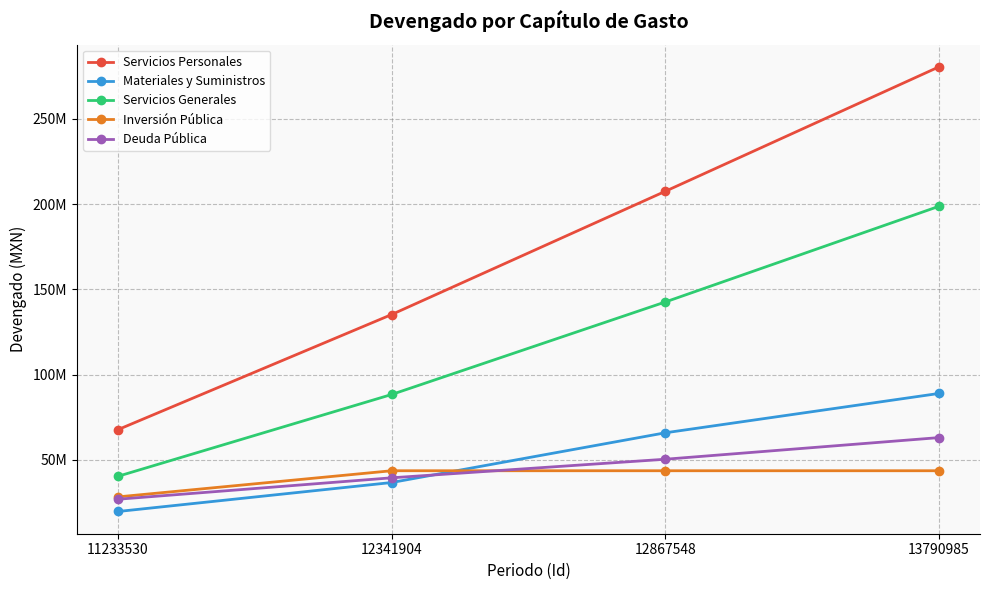

What is the difference between the second highest and minimum values in the Deuda Pública series?

23473853